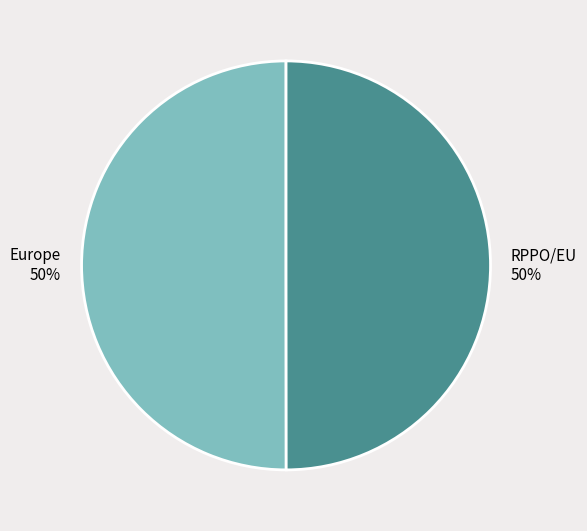

To the nearest percent, what portion does RPPO/EU represent?

50%